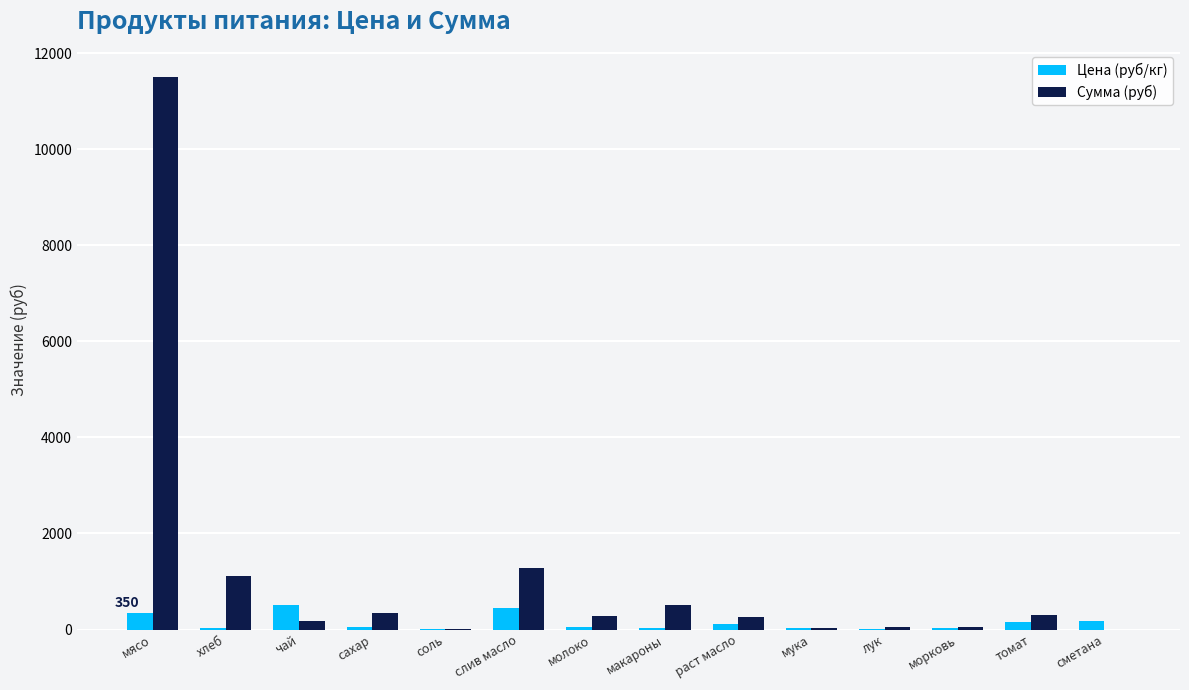

Which series has the largest total across all categories?

Сумма (руб)